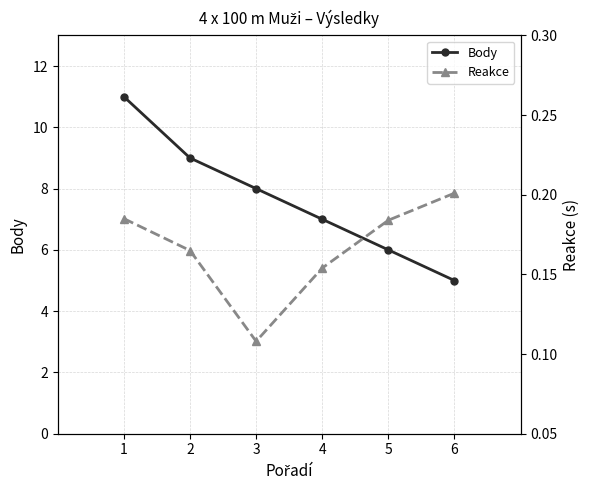

Which label corresponds to the smallest value in the chart?

3